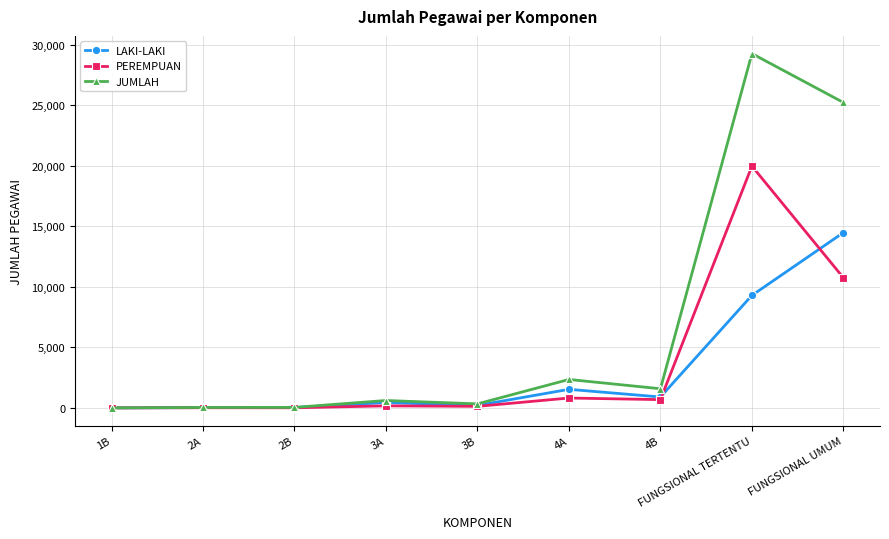

True or false: PEREMPUAN has more than 0 points higher than both neighbors.

True